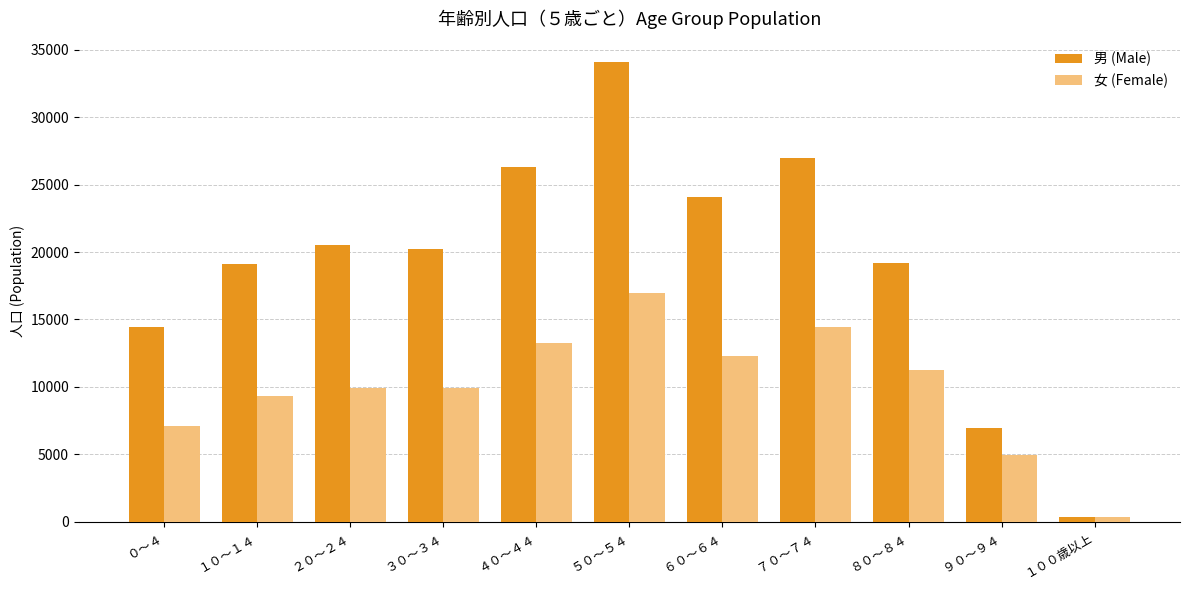

How many data points does each series have?

11